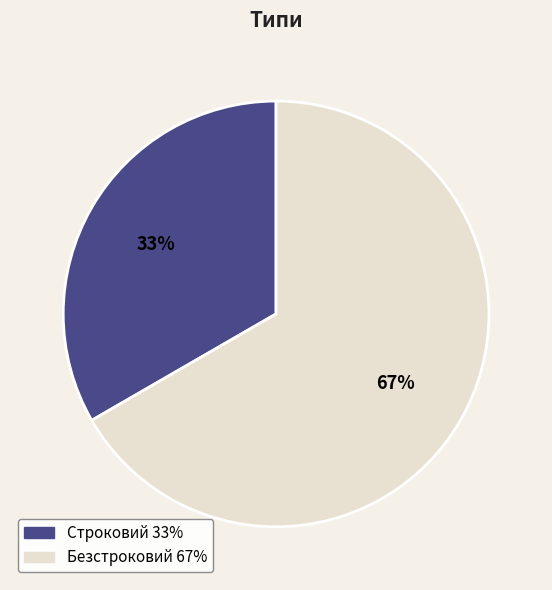

Is it true that Строковий is 27% of the pie?

False